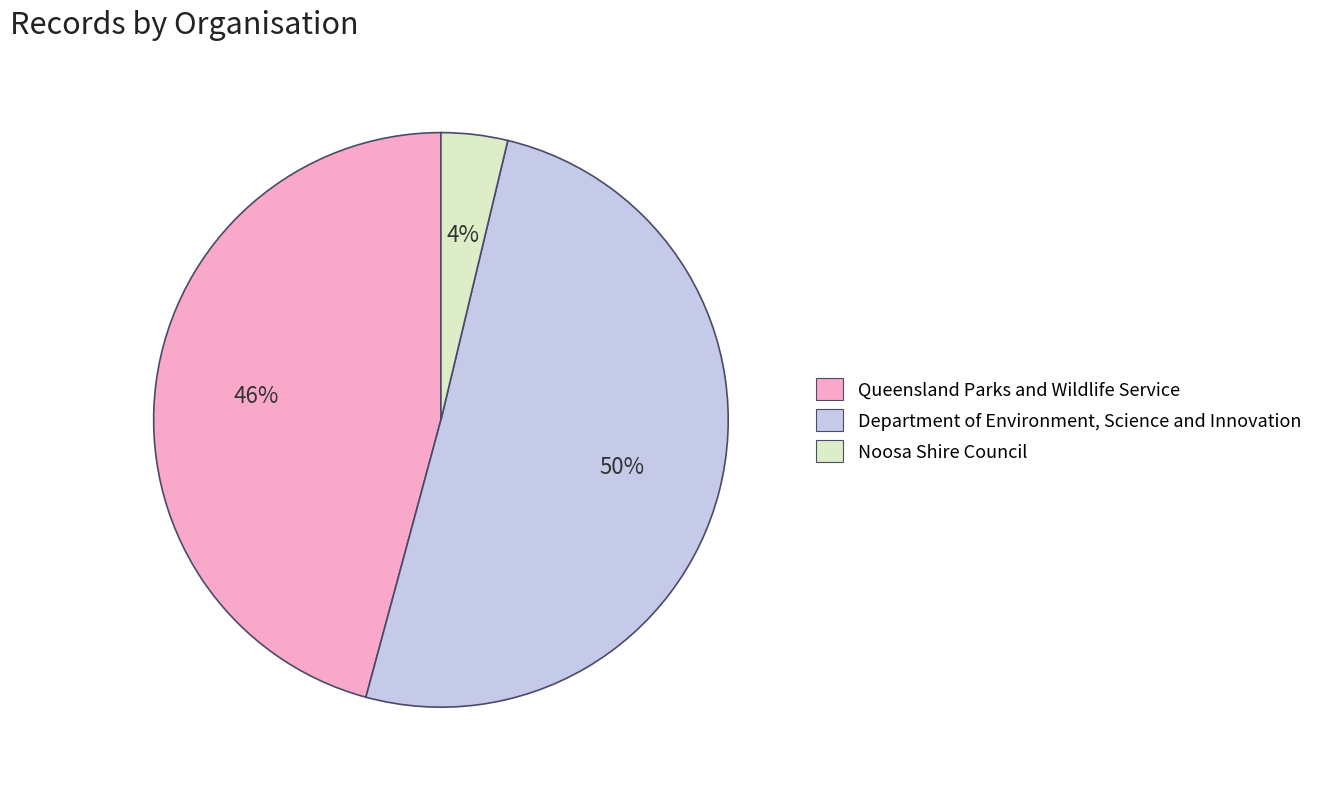

Which category accounts for the majority?

Department of Environment, Science and Innovation